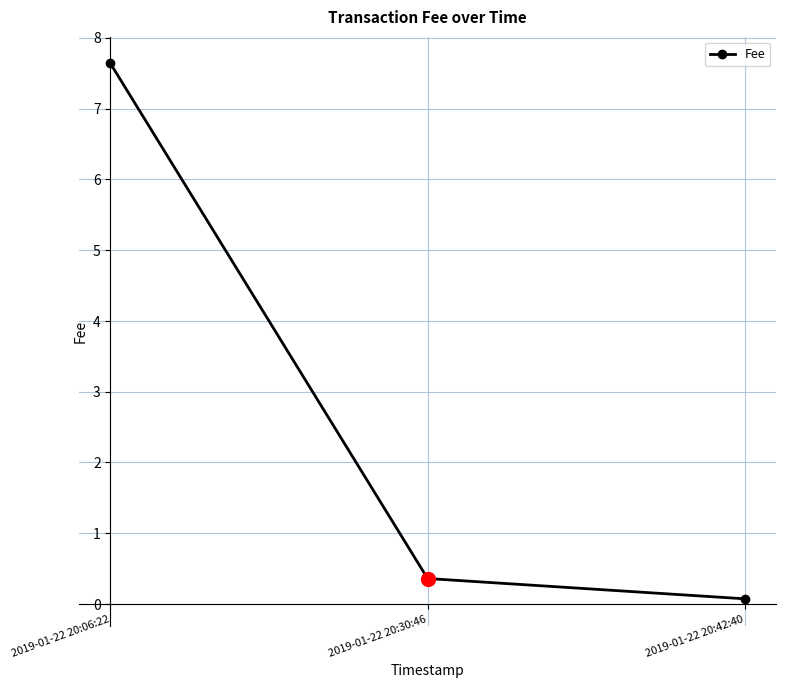

What is the maximum value shown in the chart?

7.6